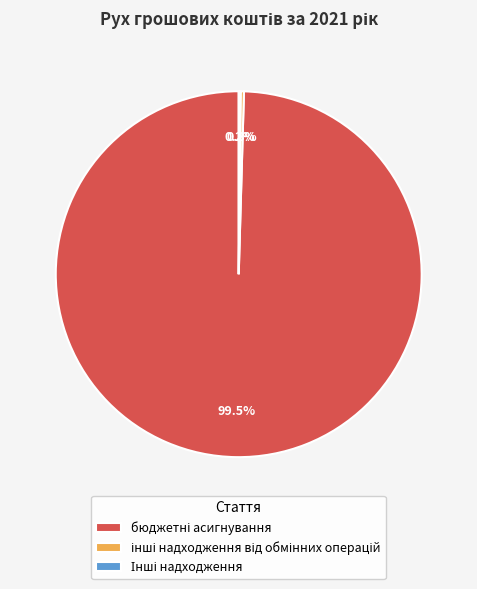

Is there a majority slice in this chart?

Yes